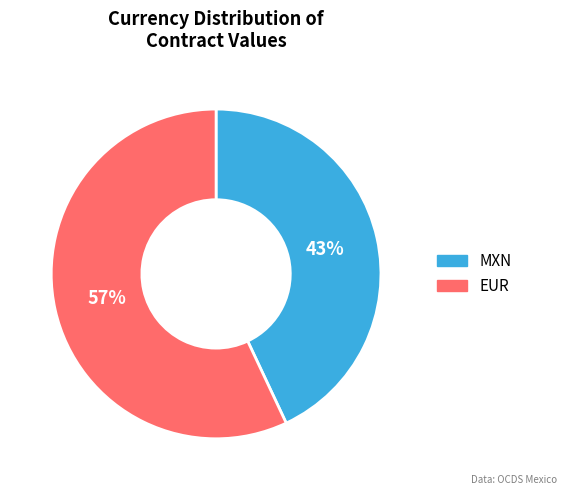

Does any single category account for the majority?

Yes